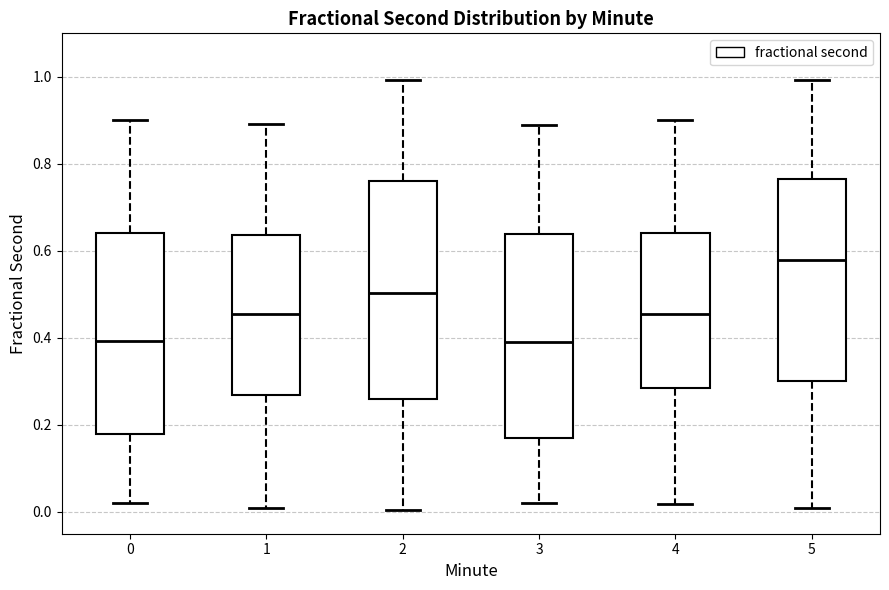

Which box is the tallest, from its lower edge to its upper edge?

2